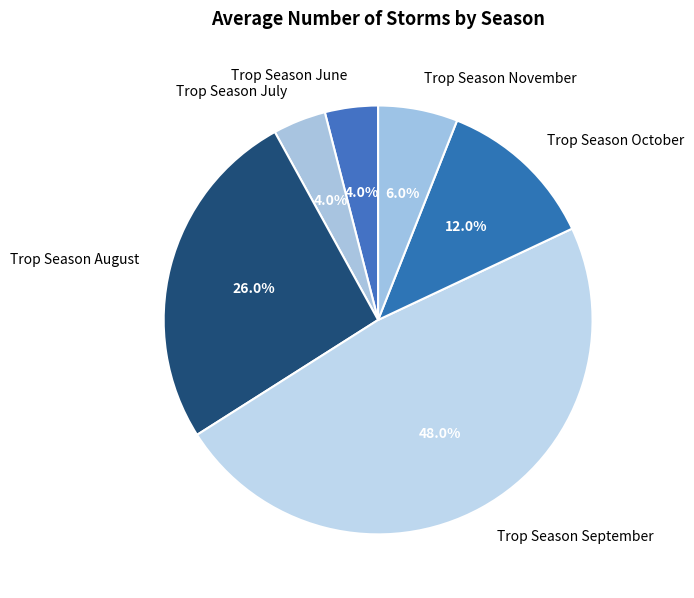

How many segments does this pie chart have?

6